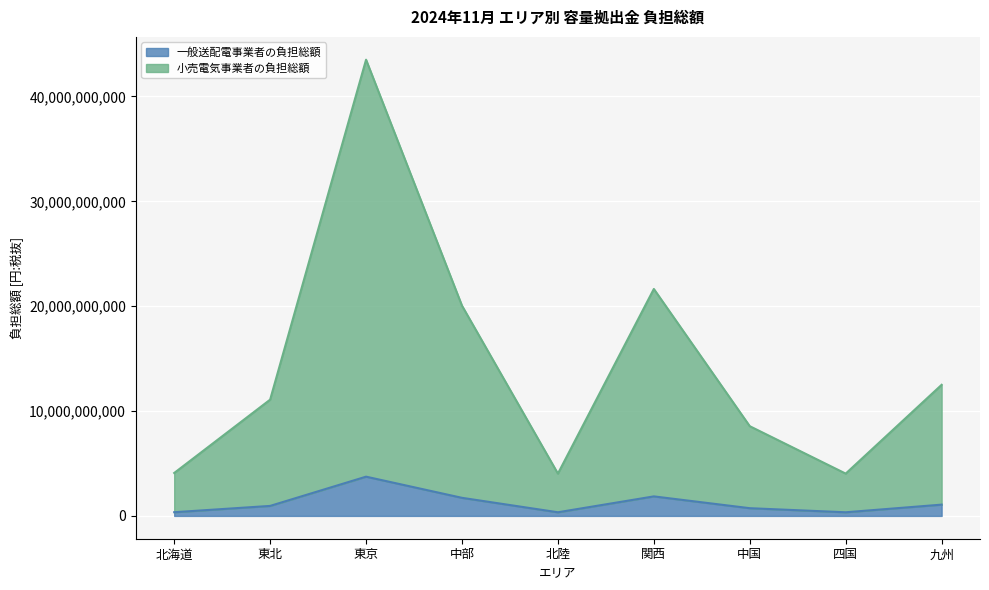

At which category is the sum across all series the highest?

東京